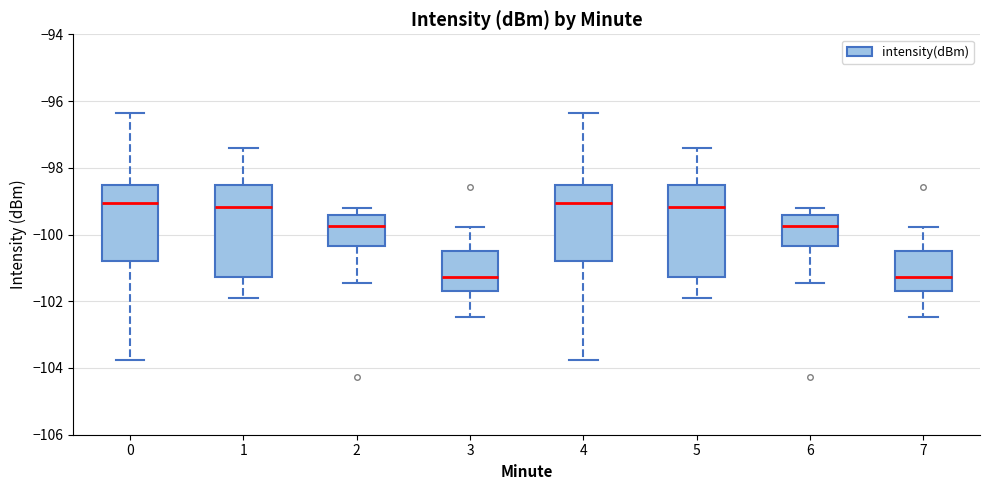

Reading left to right, transcribe this box plot: for each box, give where its median line is, the range the box spans, and where its two whiskers end, as read against the y-axis. The values are not printed on the chart, so give them approximately, as read against the axis.

0: median -99.0, box -100.8 to -98.6, whiskers -103.8 to -96.4
1: median -99.2, box -101.2 to -98.6, whiskers -101.8 to -97.4
2: median -99.8, box -100.4 to -99.4, whiskers -101.4 to -99.2
3: median -101.2, box -101.6 to -100.4, whiskers -102.4 to -99.8
4: median -99.0, box -100.8 to -98.6, whiskers -103.8 to -96.4
5: median -99.2, box -101.2 to -98.6, whiskers -101.8 to -97.4
6: median -99.8, box -100.4 to -99.4, whiskers -101.4 to -99.2
7: median -101.2, box -101.6 to -100.4, whiskers -102.4 to -99.8